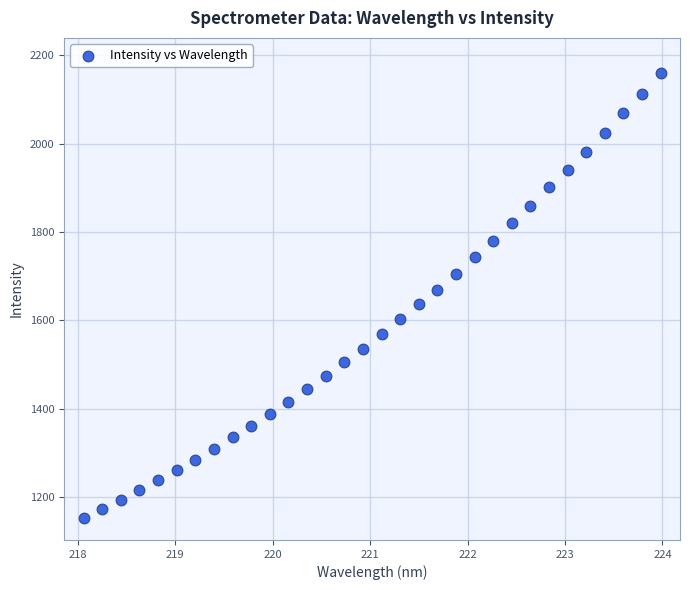

What is the range of Y values (max minus min)?

1007.0